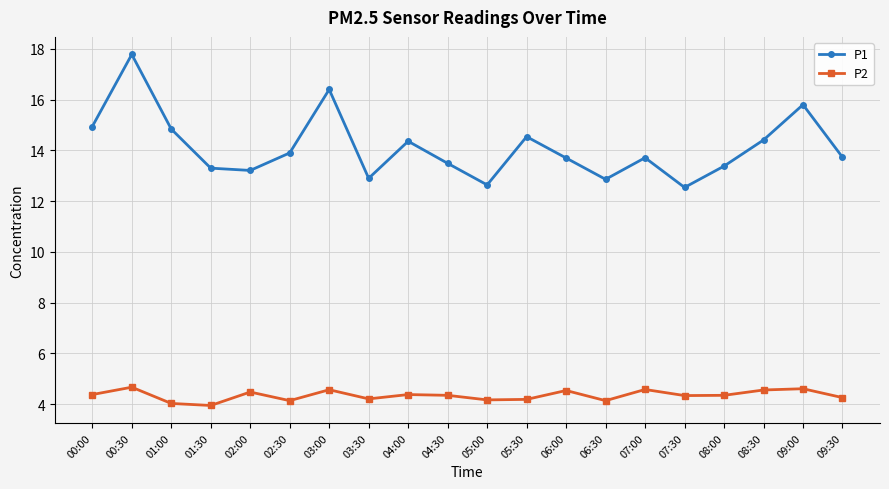

Which series has the largest total across all categories?

P1